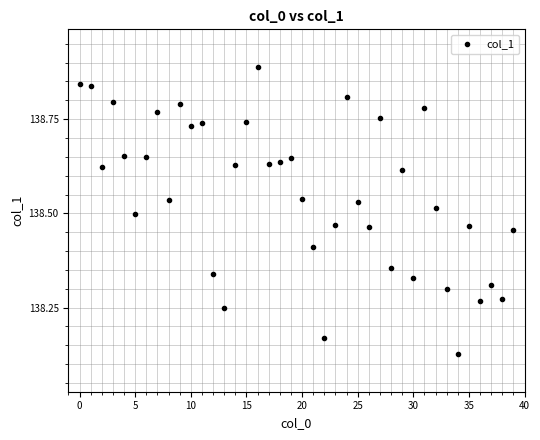

What is the range of Y values (max minus min)?

0.8